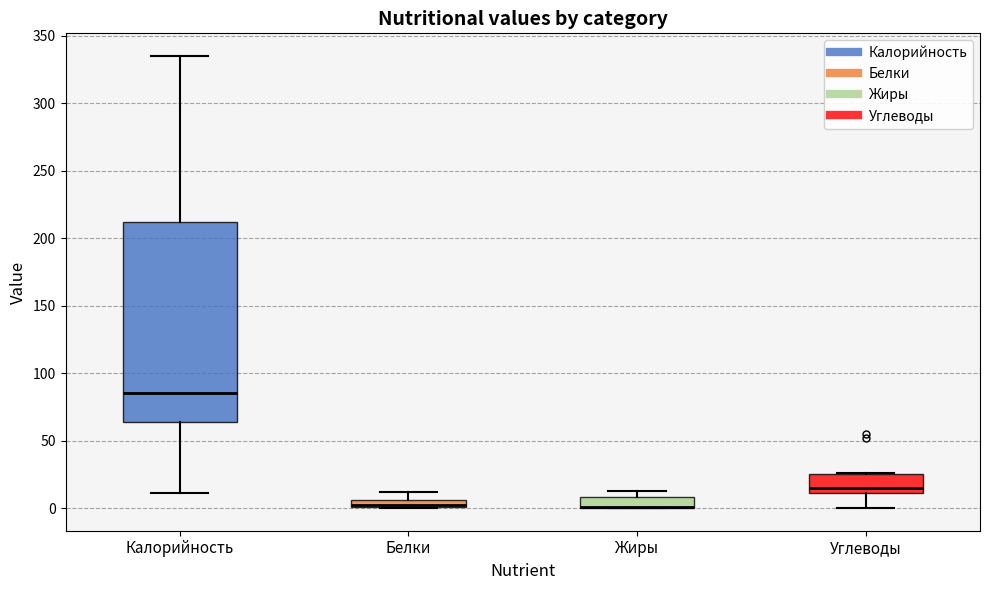

Comparing the boxes themselves (not the whiskers), which one is the tallest?

Калорийность